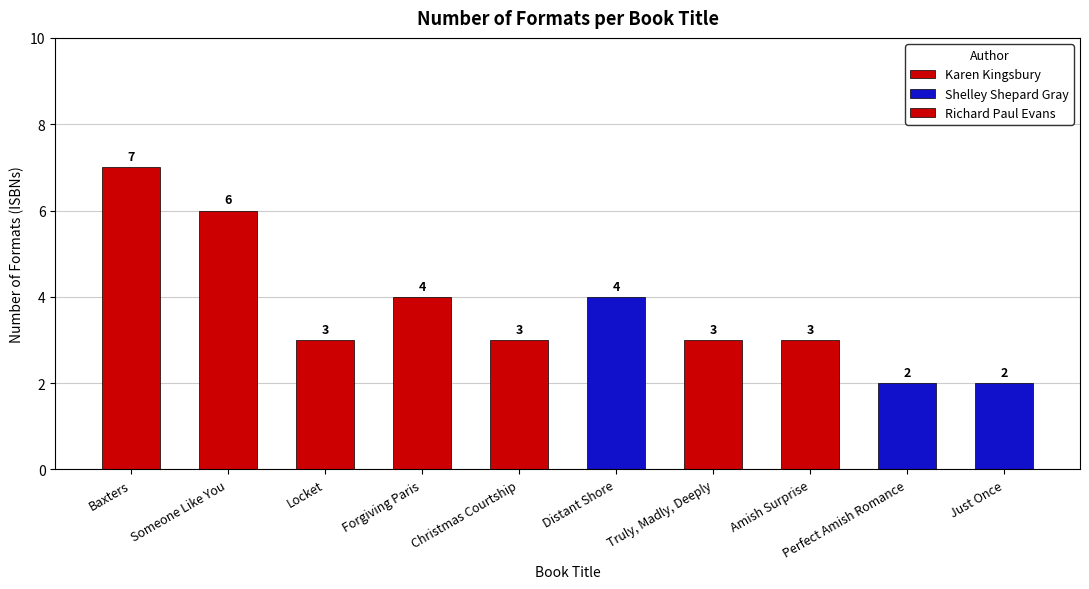

Count the values in the range 3 to 4.

6